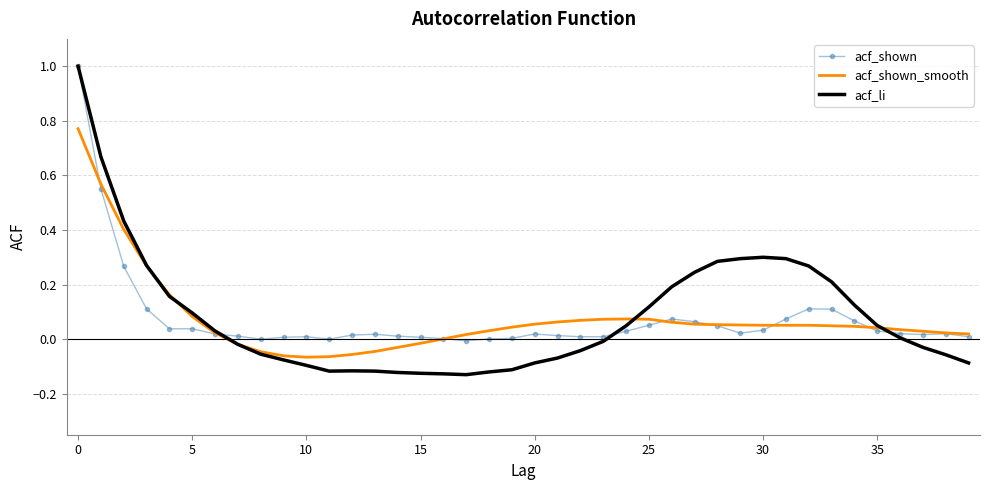

After their last crossing, which series has the higher values: acf_li or acf_shown?

acf_shown